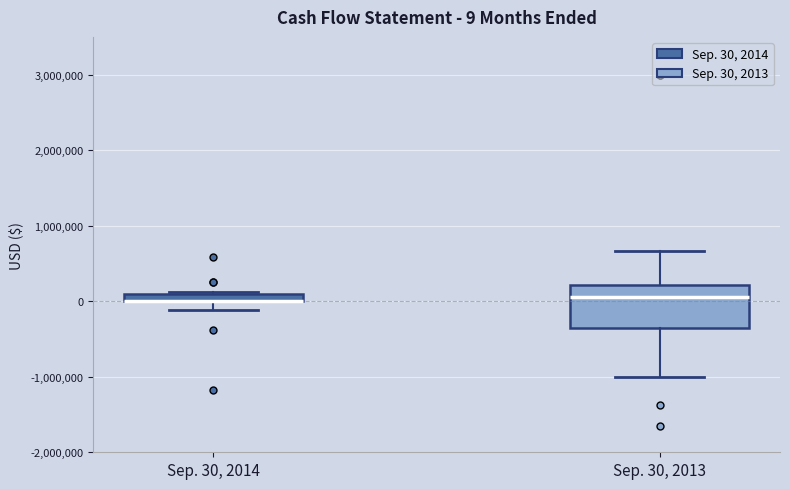

Comparing the boxes themselves (not the whiskers), which one is the tallest?

Sep. 30, 2013